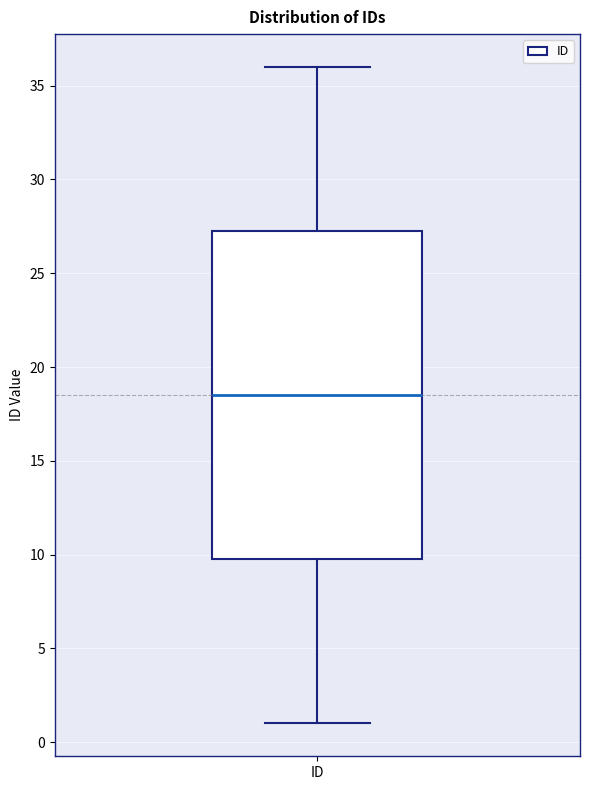

Where does the upper whisker of the box for ID end on the y-axis? The values are not printed on the chart, so give them approximately, as read against the axis.

36.0